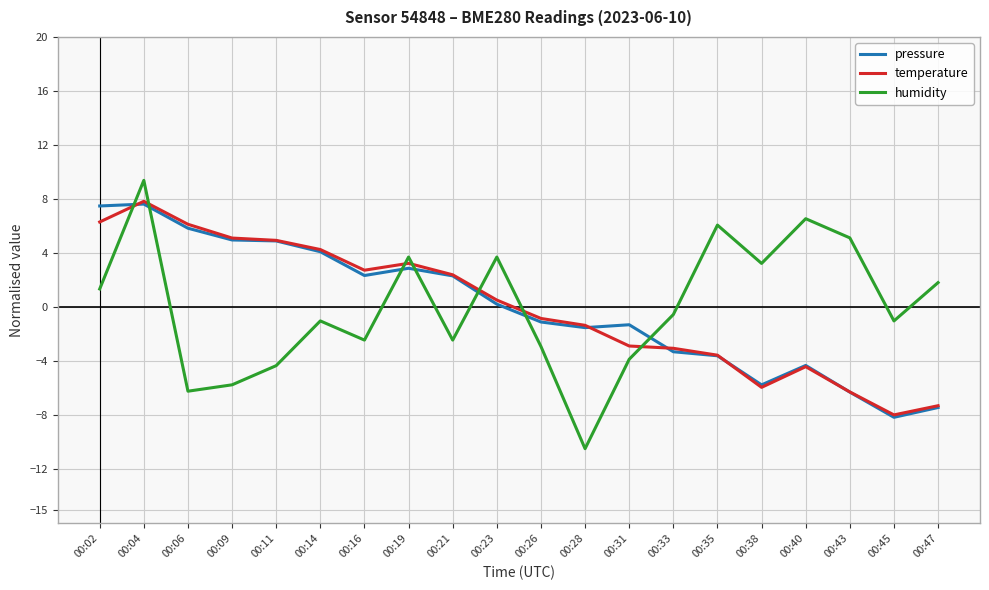

At which label is pressure closest to 0?

00:23